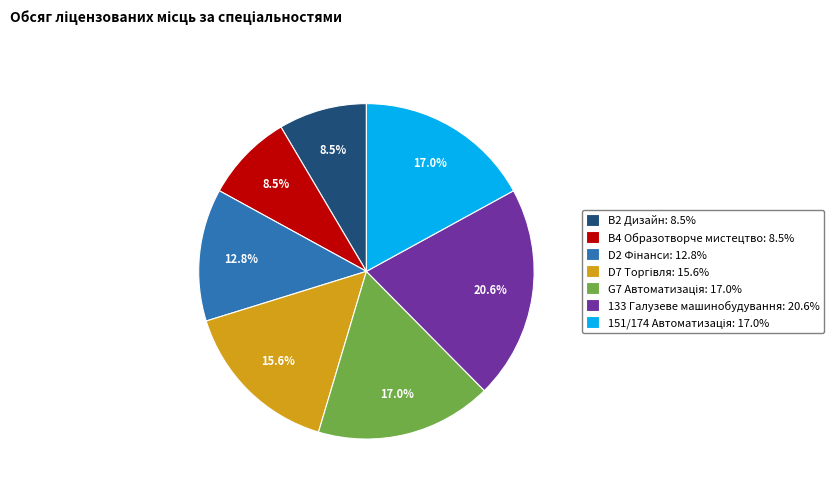

Is B4 Образотворче мистецтво: 8.5% the majority of the pie?

No